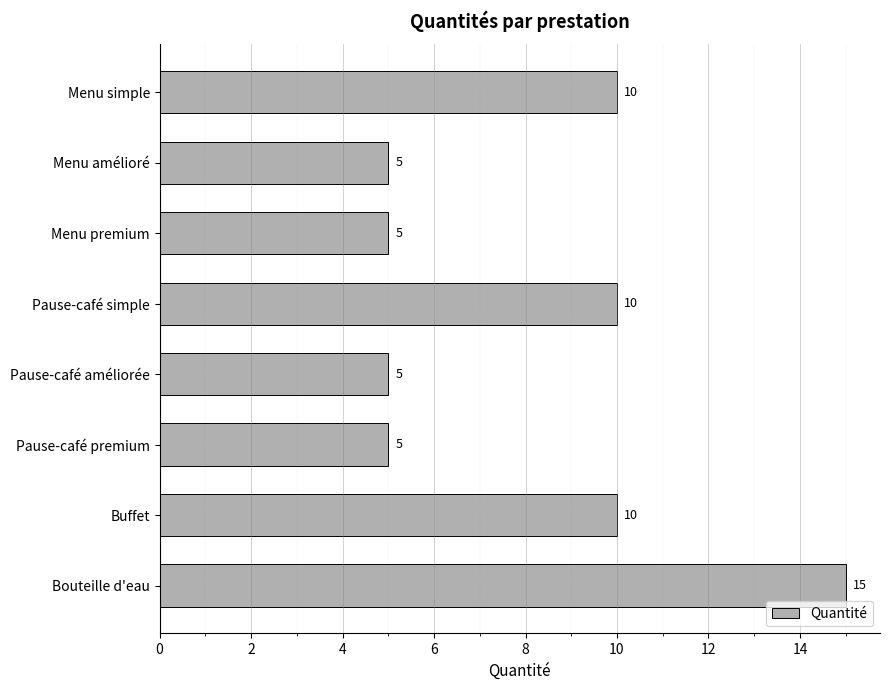

Does the chart contain any negative values?

No